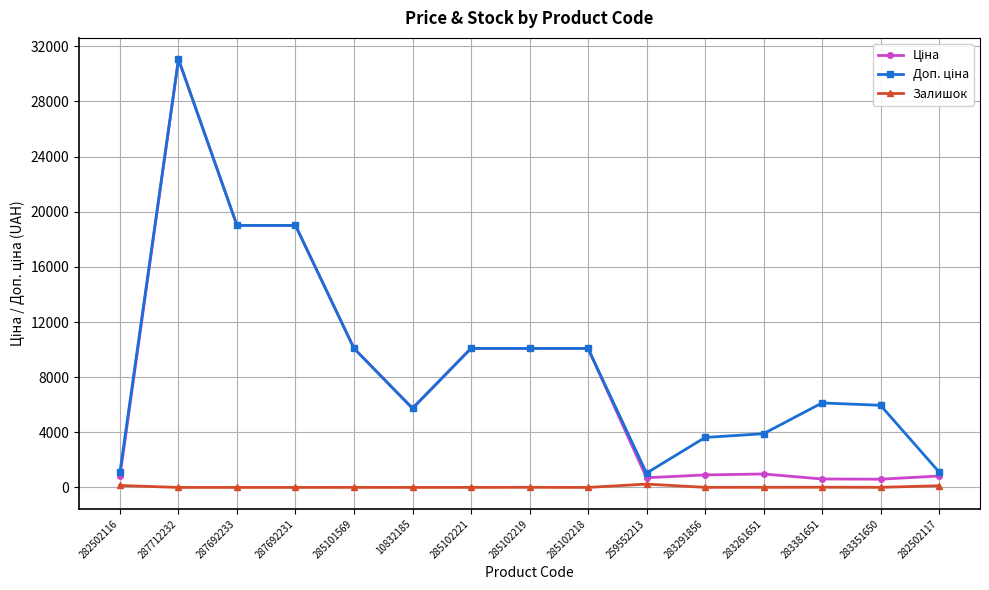

At which category is the sum across all series the highest?

287712232